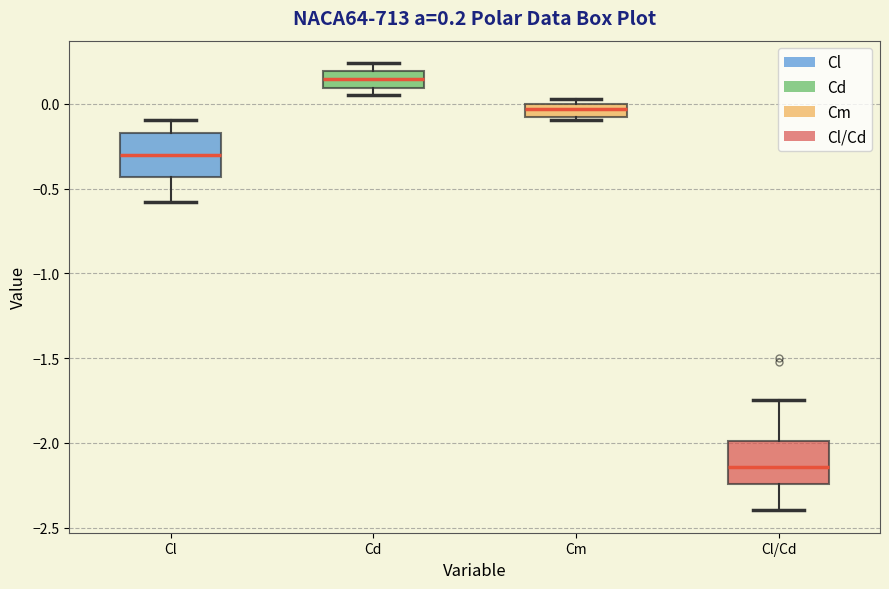

Which box has the lowest median line?

Cl/Cd